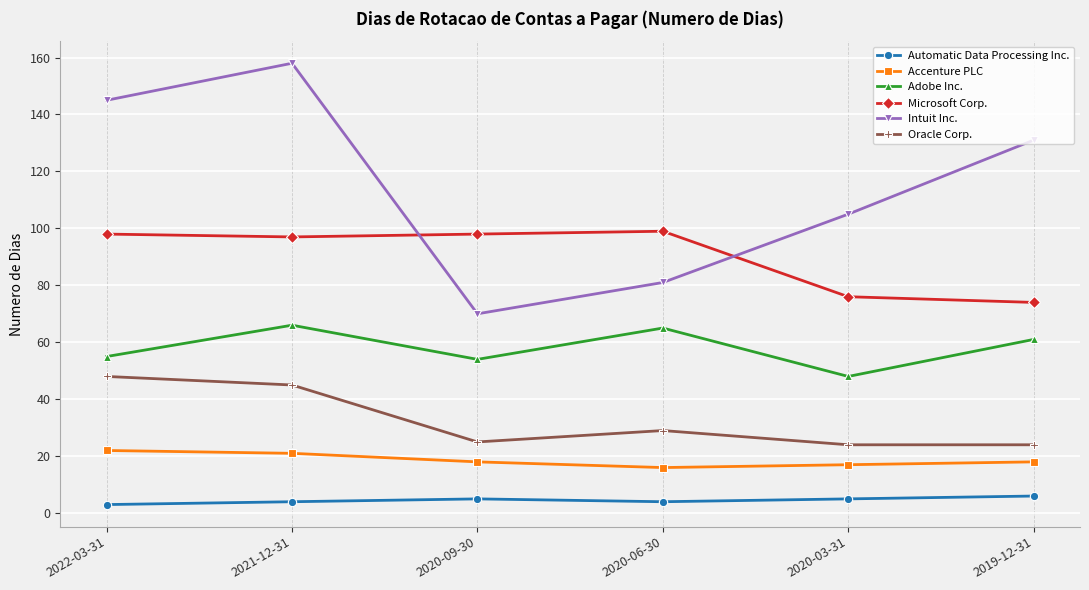

True or false: Intuit Inc. and Adobe Inc. intersect in this chart.

False